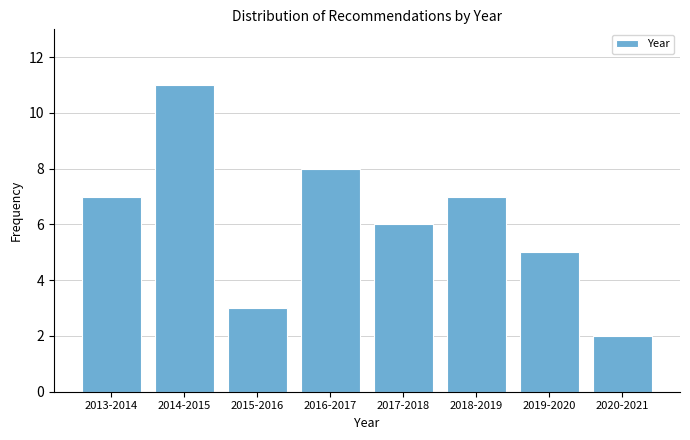

Reading left to right, list all the values displayed in this chart.

7	11	3	8	6	7	5	2